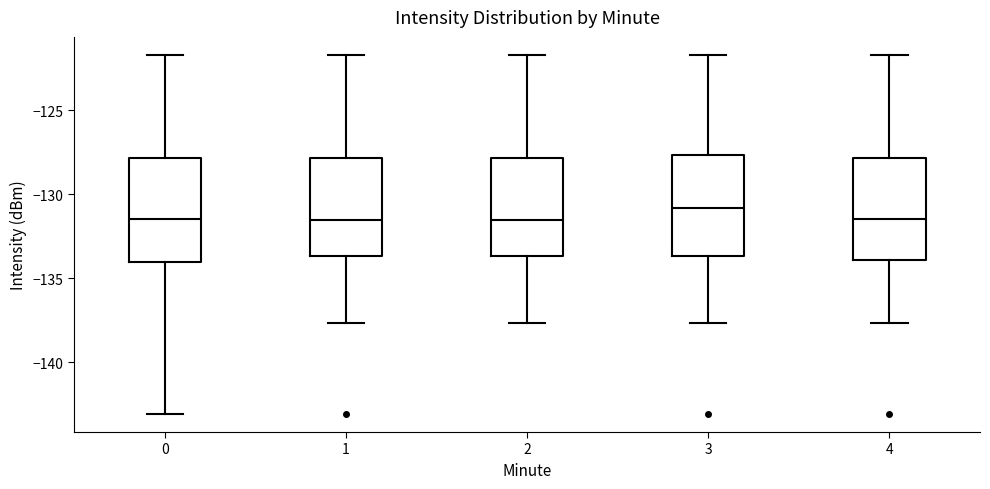

Where does the lower whisker of the box at x = 4 end on the y-axis? The values are not printed on the chart, so give them approximately, as read against the axis.

-137.5